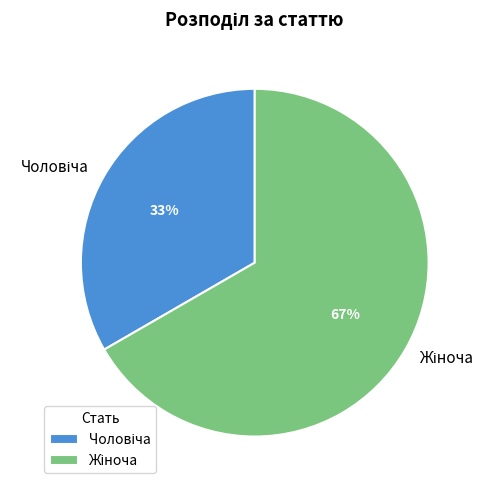

To the nearest percent, what is the average slice percentage?

50%